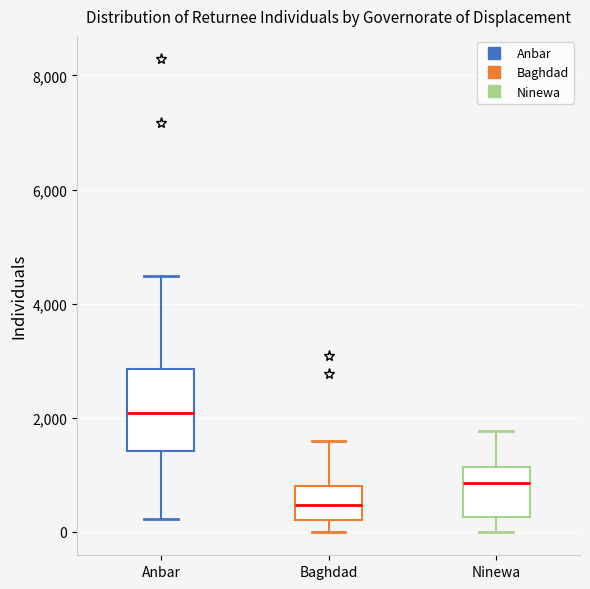

Reading left to right, transcribe this box plot: for each box, give where its median line is, the range the box spans, and where its two whiskers end, as read against the y-axis. The values are not printed on the chart, so give them approximately, as read against the axis.

Anbar: median 2000, box 1400 to 2800, whiskers 200 to 4400
Baghdad: median 400, box 200 to 800, whiskers 0 to 1600
Ninewa: median 800, box 200 to 1200, whiskers 0 to 1800